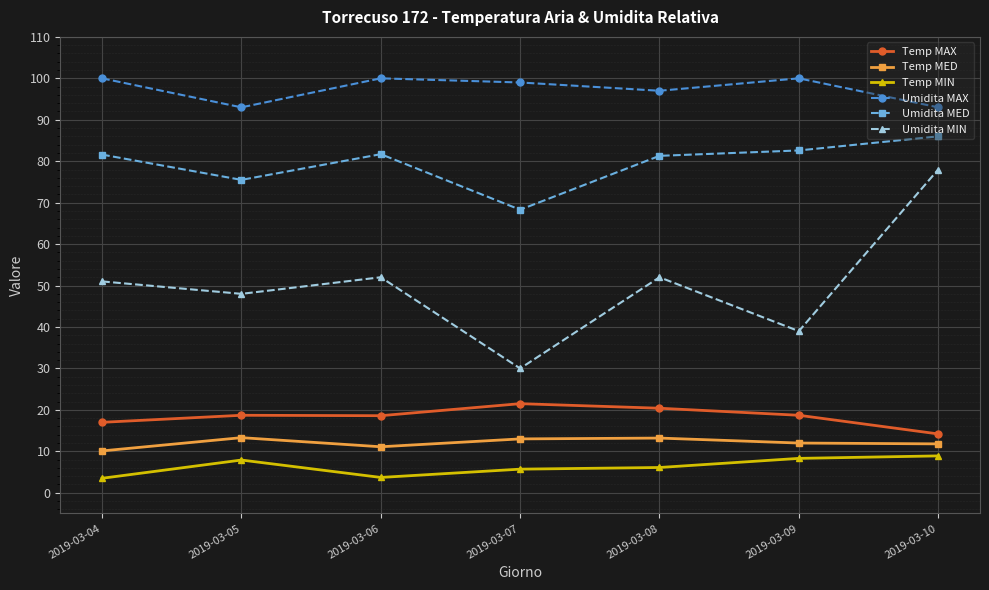

Where is the first local minimum for Umidita MAX?

2019-03-05